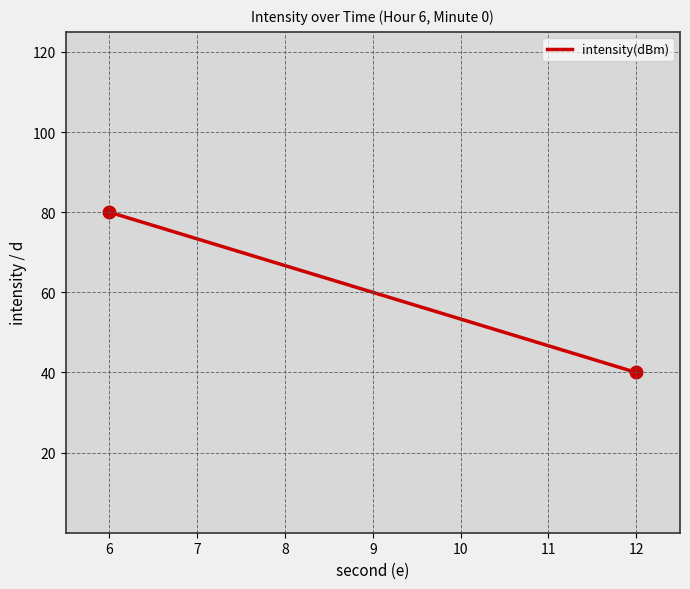

What is the minimum value shown in the chart?

40.0